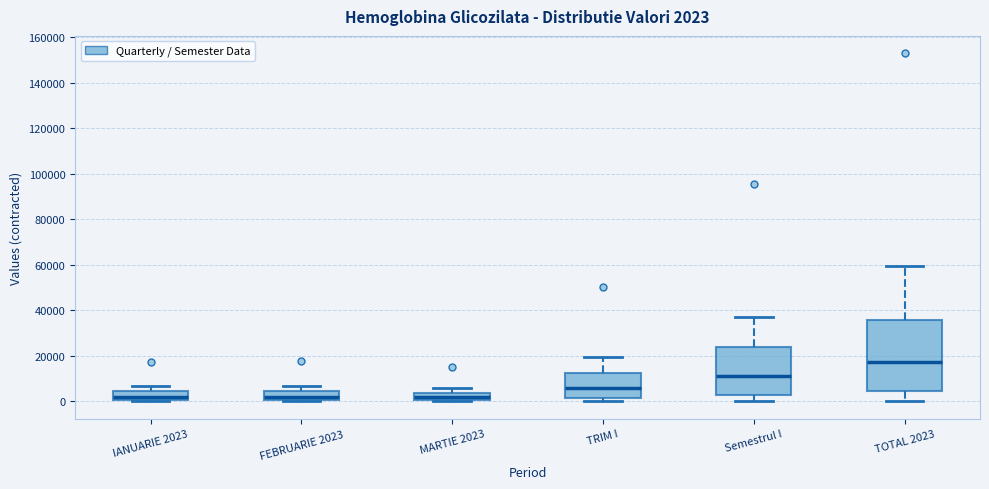

Comparing the boxes themselves (not the whiskers), which one is the tallest?

TOTAL 2023